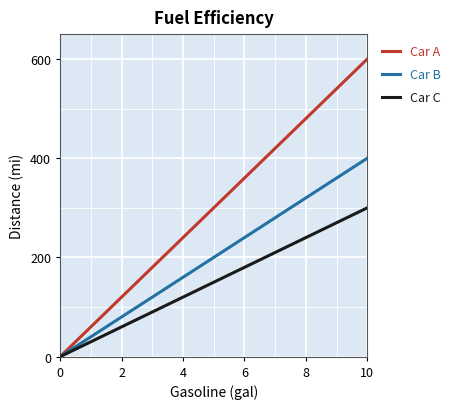

What are all the series names shown in the legend?

Car A, Car B, Car C